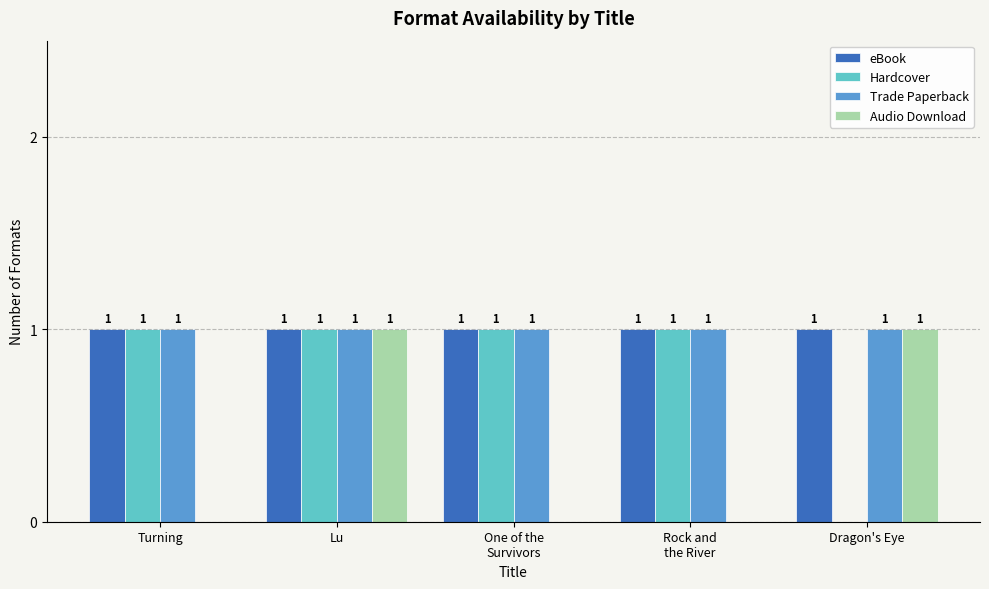

Which series changed the most between Lu and Dragon's Eye?

Hardcover